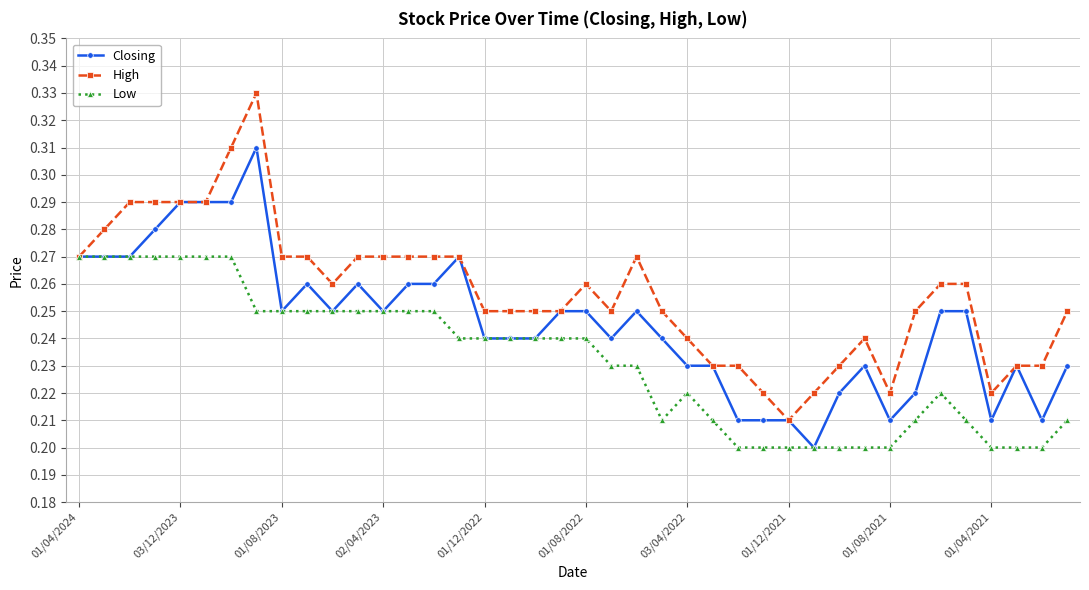

Count the High values in the range 0 to 1.

40